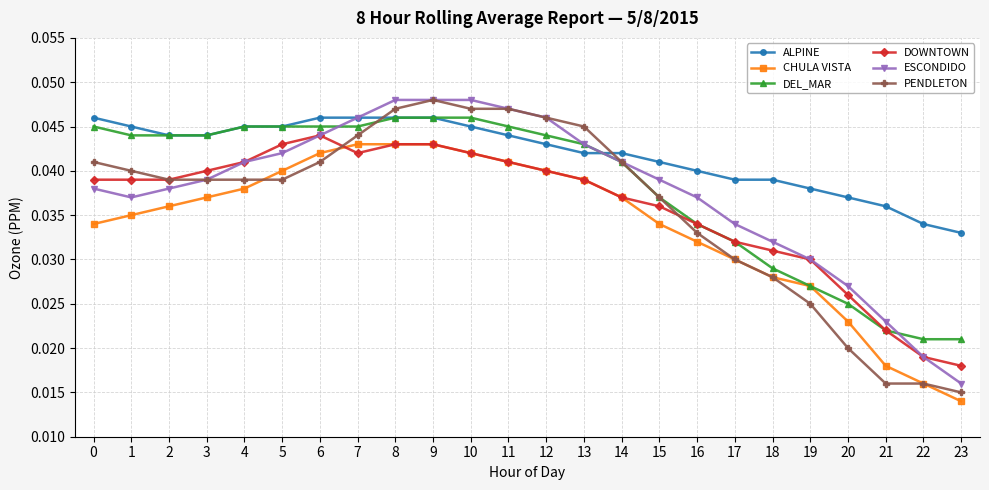

True or false: ALPINE and DOWNTOWN intersect in this chart.

False